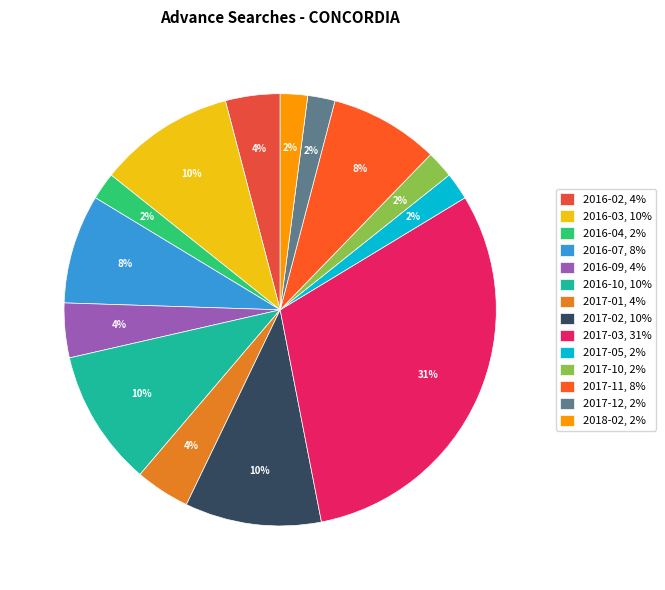

Count the number of slices in the pie.

14